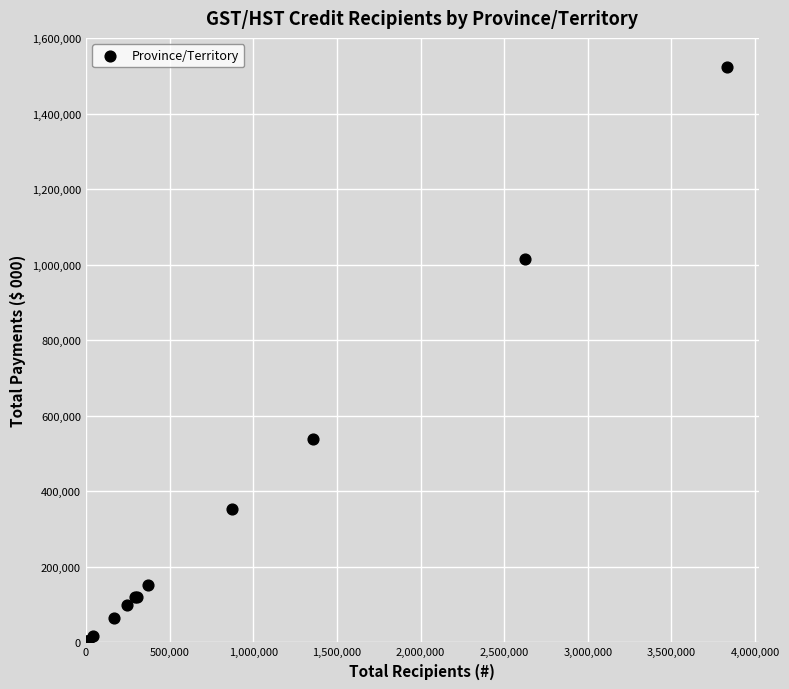

What Y value in the scatter plot is closest to 764436?

538242